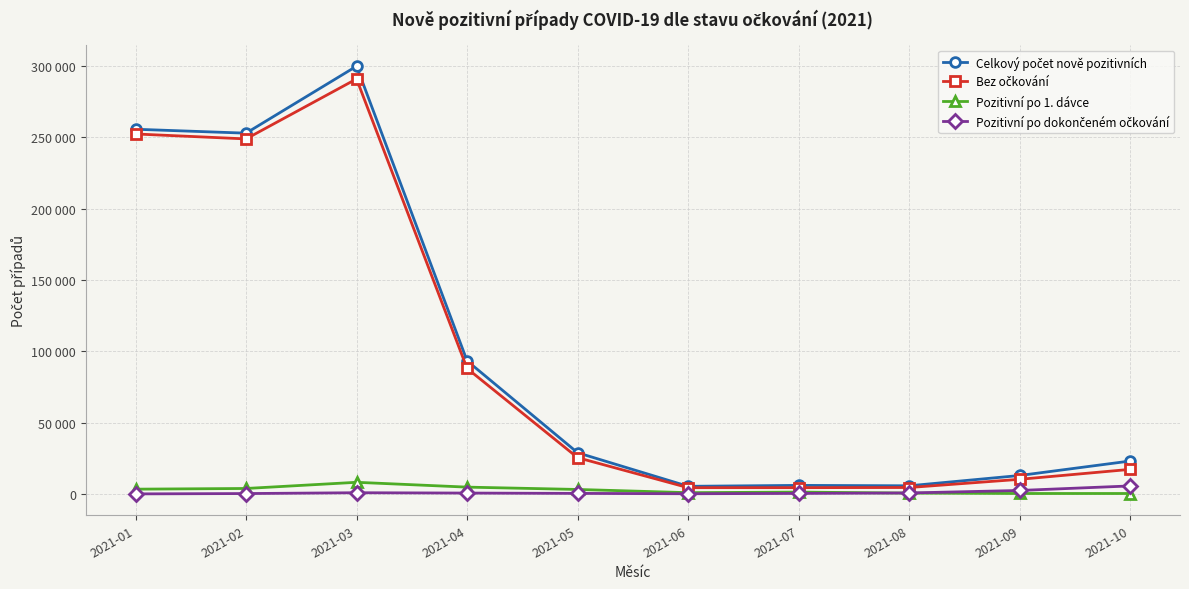

At which label does Celkový počet nově pozitivních reach its peak?

2021-03